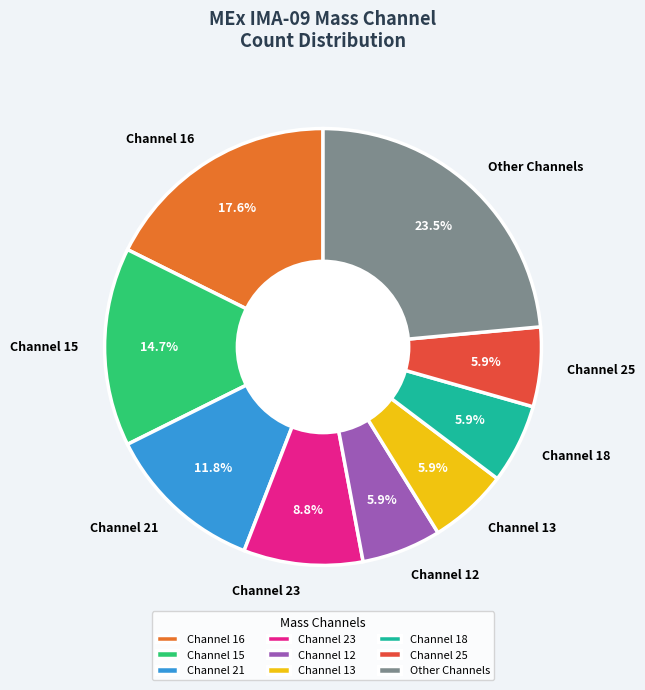

Does any single category account for the majority?

No